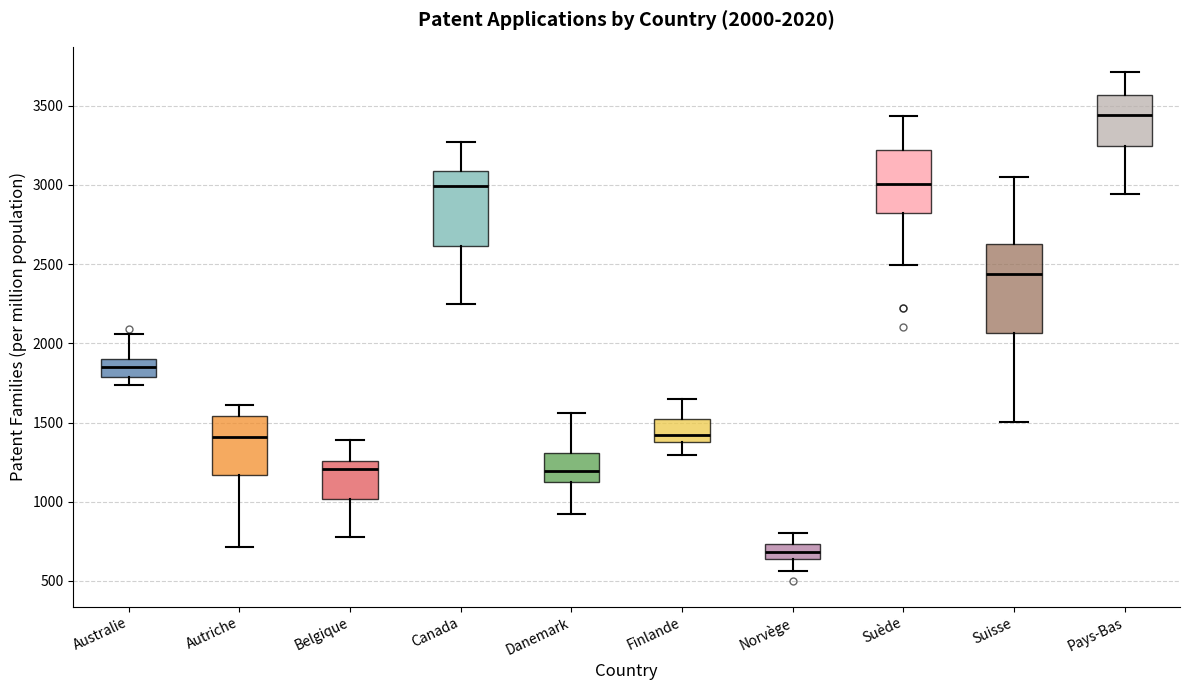

Which box's median line is the lowest?

Norvège